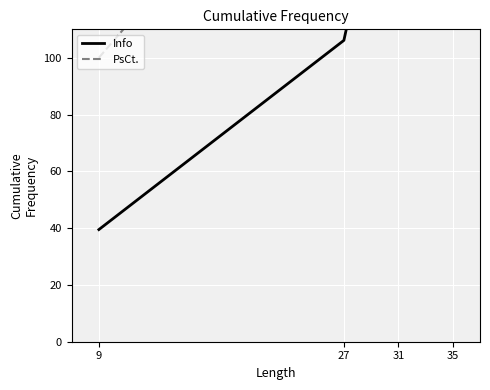

True or false: PsCt. and Info cross at least once.

False